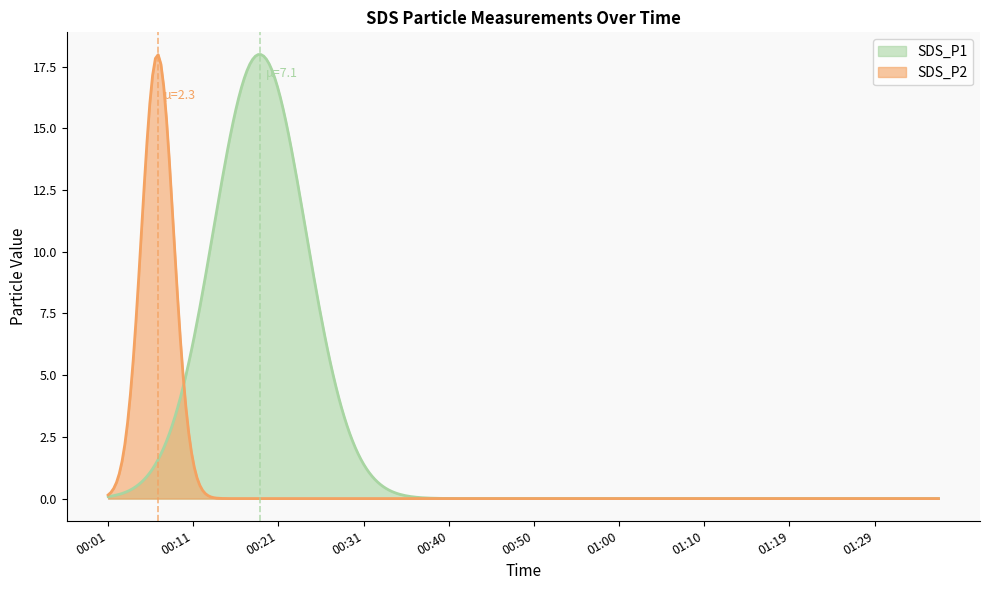

The SDS_P2 series shows 3.2 at 01:27. True or false?

False